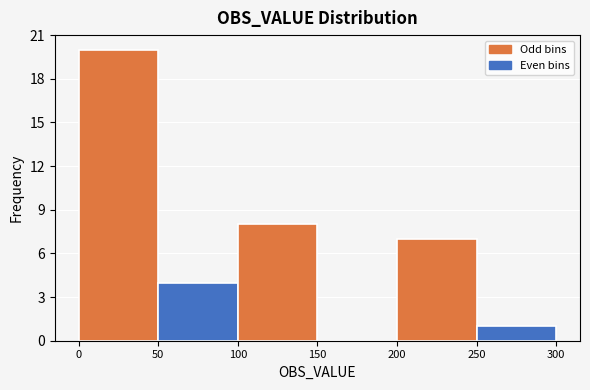

What is the height of the bar covering 250 to 300 on the x-axis? The values are not printed on the chart, so give them approximately, as read against the axis.

1